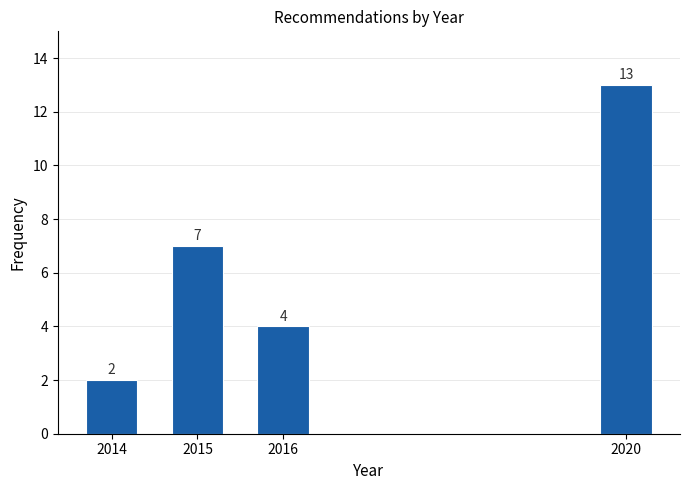

Reading left to right, what are all the values shown in this chart?

2	7	4	13